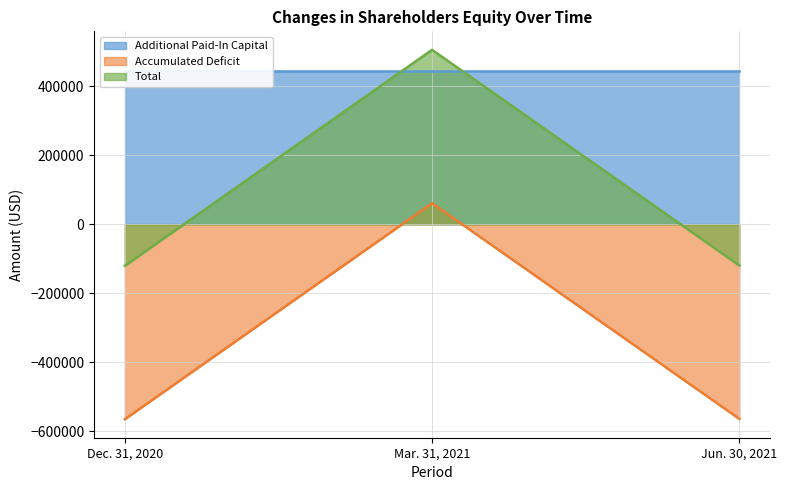

What is the average value of the Accumulated Deficit series?

-356085